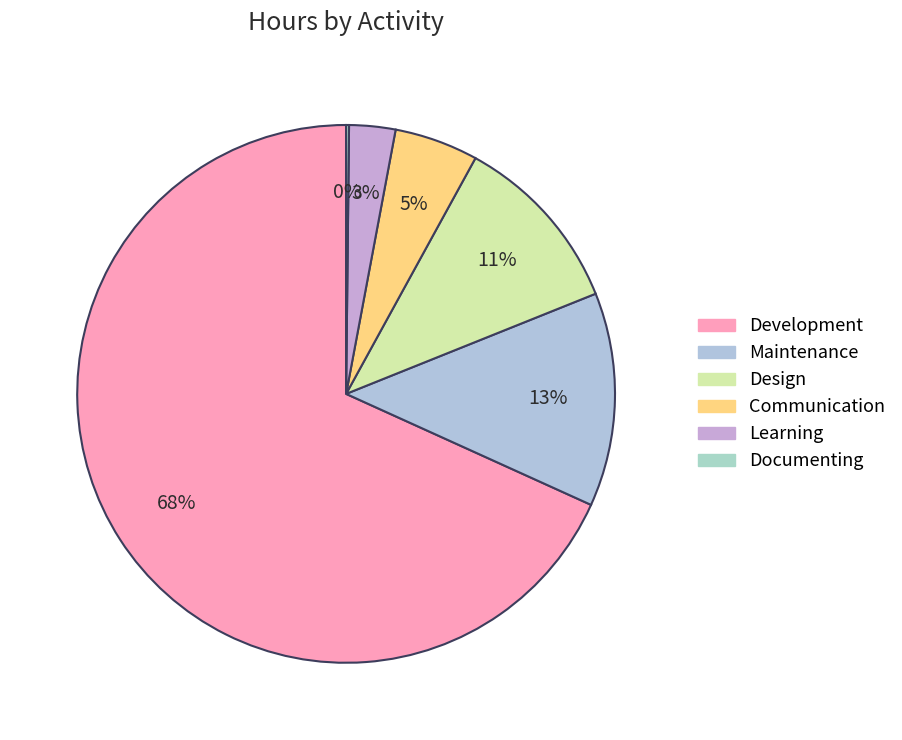

To the nearest percent, what percentage of the pie is Maintenance?

13%